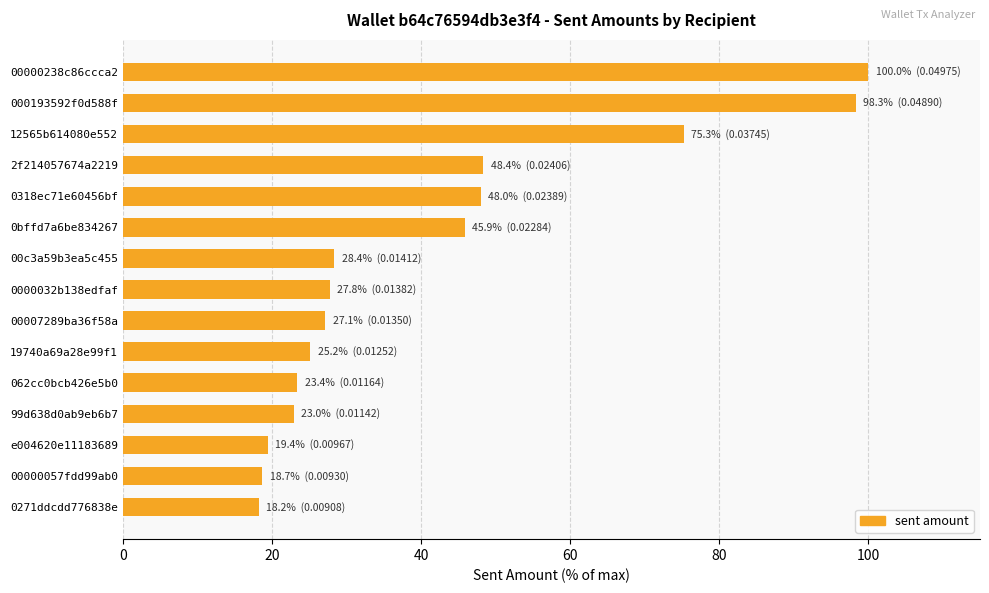

True or false: the data shows 19.4 at e004620e11183689.

True